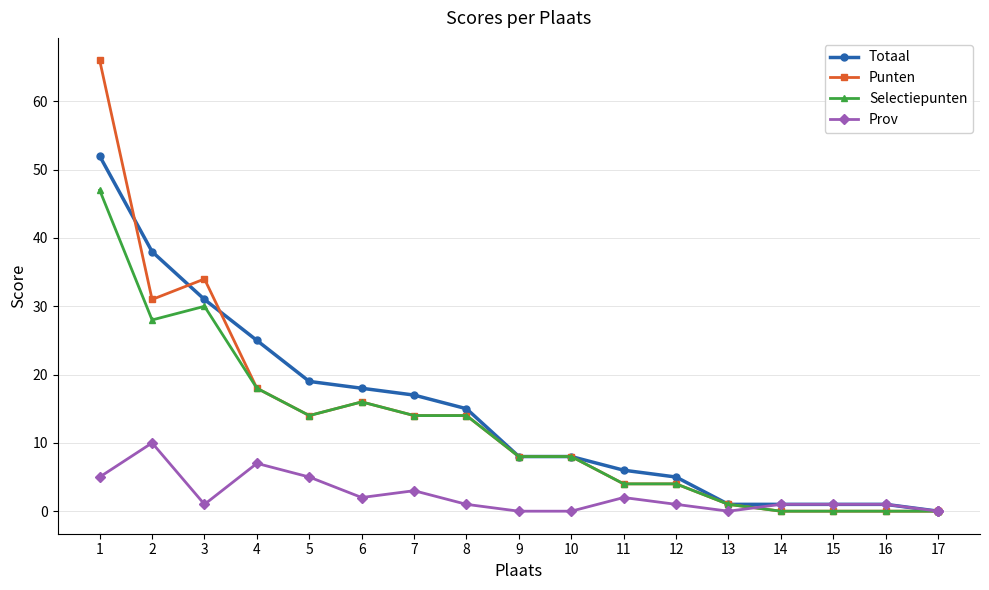

The Punten series shows 17 at 3. True or false?

False